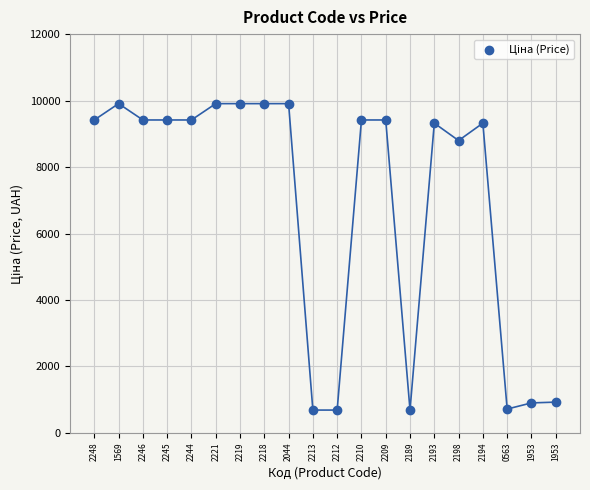

What is the range of Y values (max minus min)?

9219.4